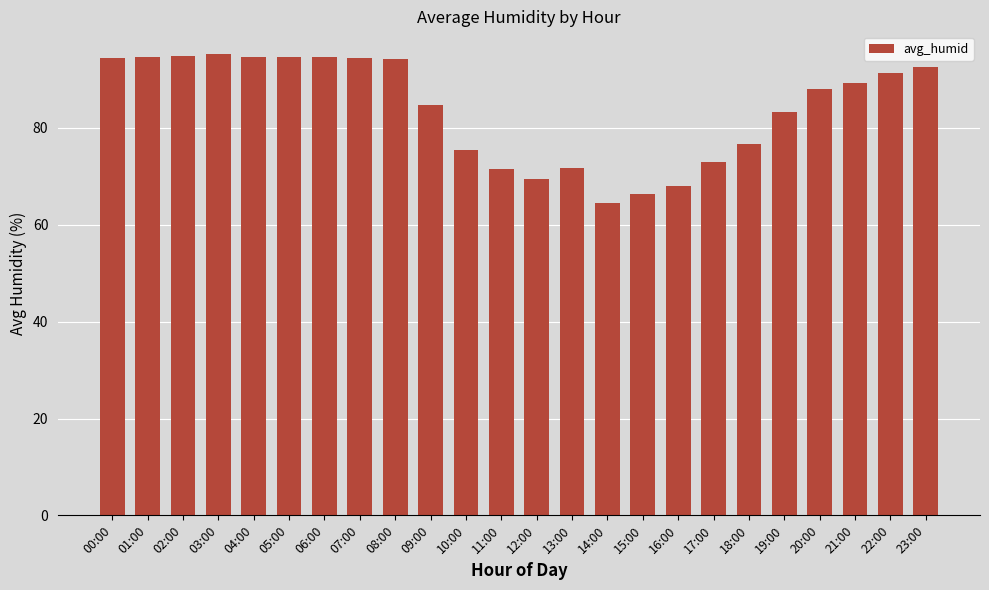

What is the difference between the maximum and minimum values?

30.7